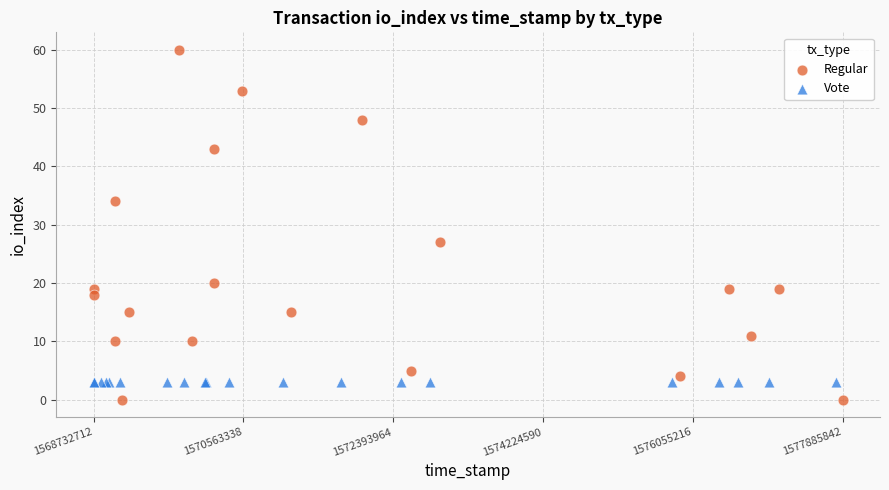

Which series reaches the minimum Y coordinate?

Regular